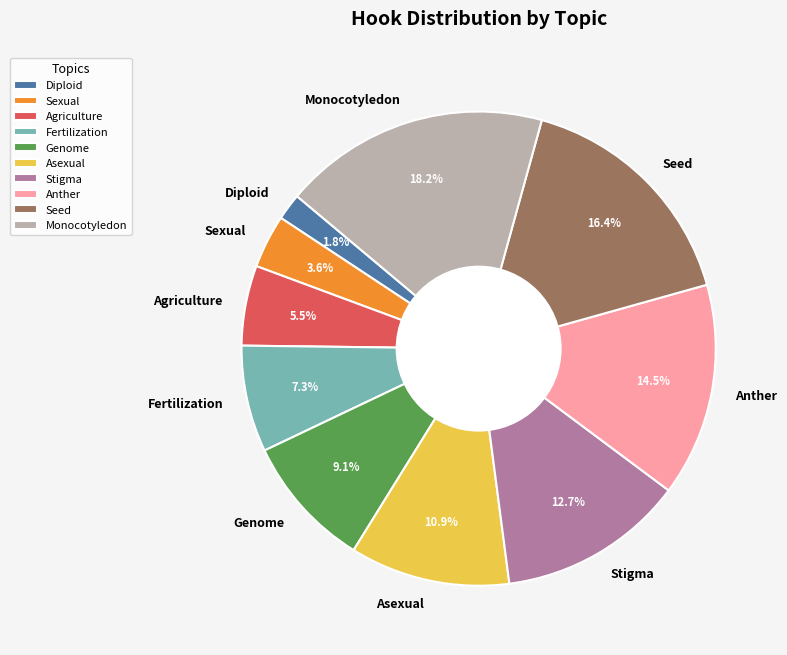

Approximately how many times larger is the value at Asexual compared to Stigma?

0.9